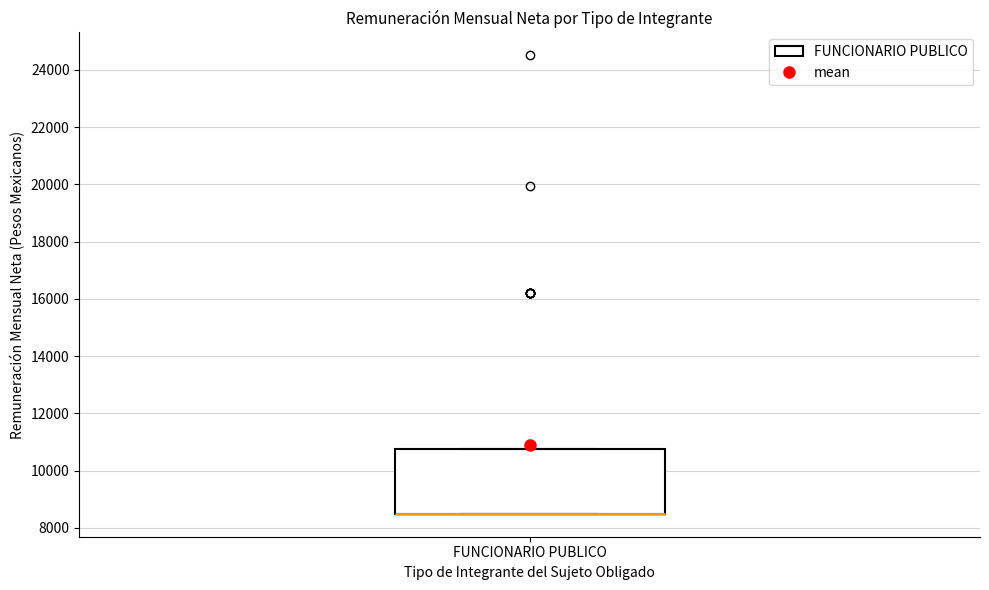

Where is the lower edge of the box for FUNCIONARIO PUBLICO on the y-axis? The values are not printed on the chart, so give them approximately, as read against the axis.

8400